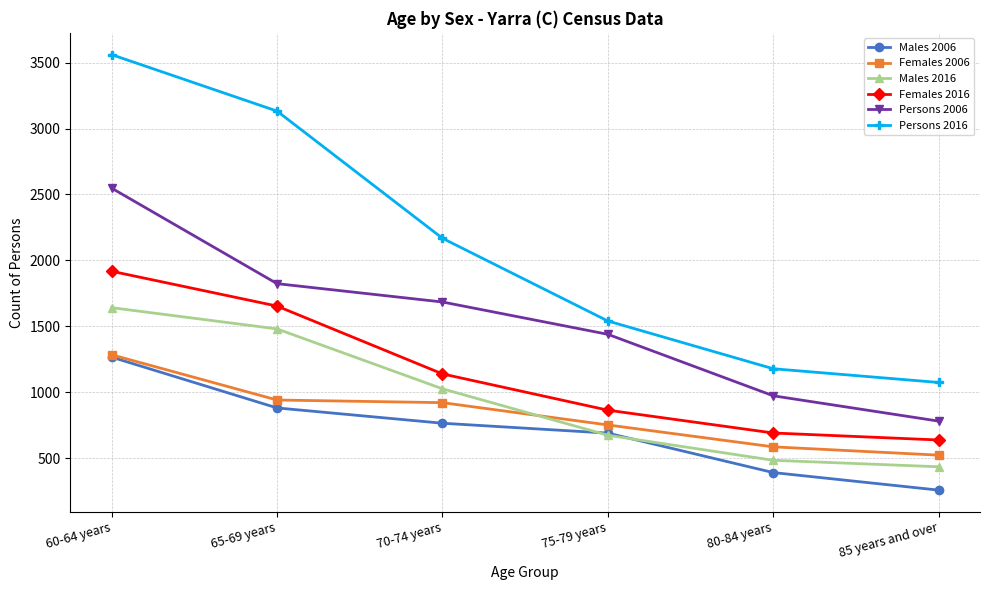

At 80-84 years, list the series in order from largest to smallest.

Persons 2016, Persons 2006, Females 2016, Females 2006, Males 2016, Males 2006